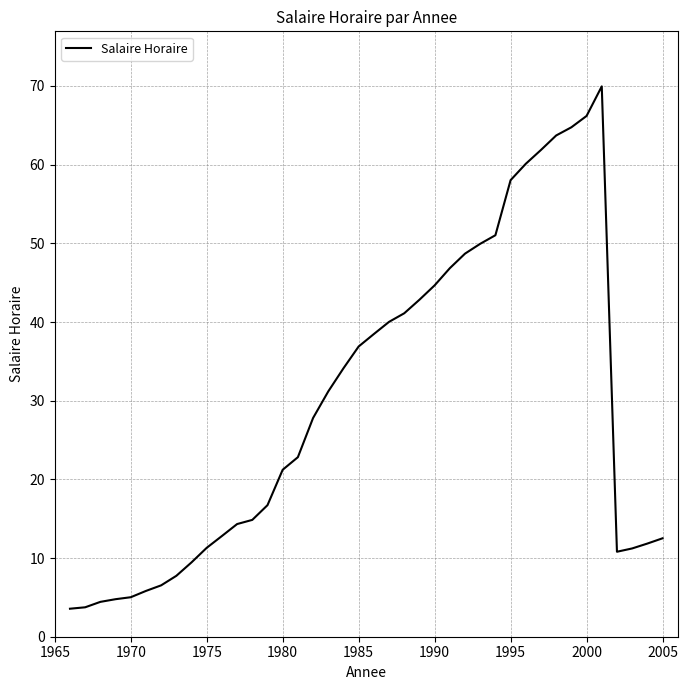

What is the difference between the maximum and minimum values?

66.4